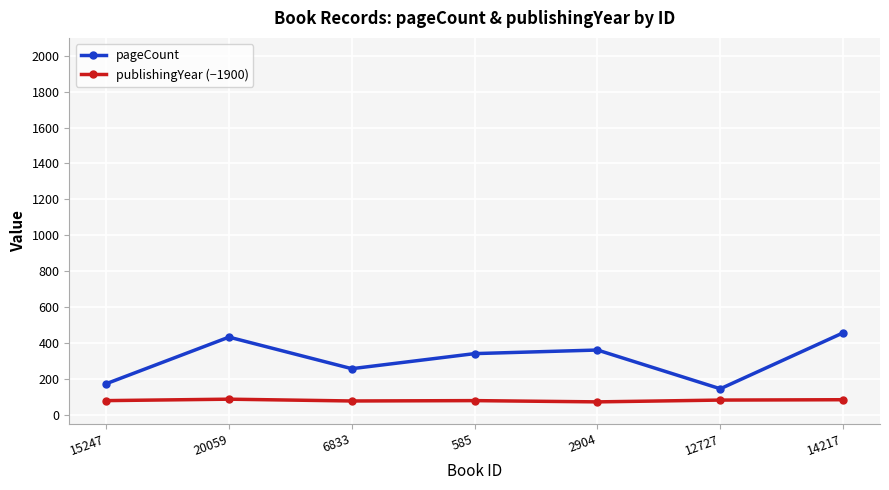

The publishingYear (−1900) series shows 152 at 20059. True or false?

False